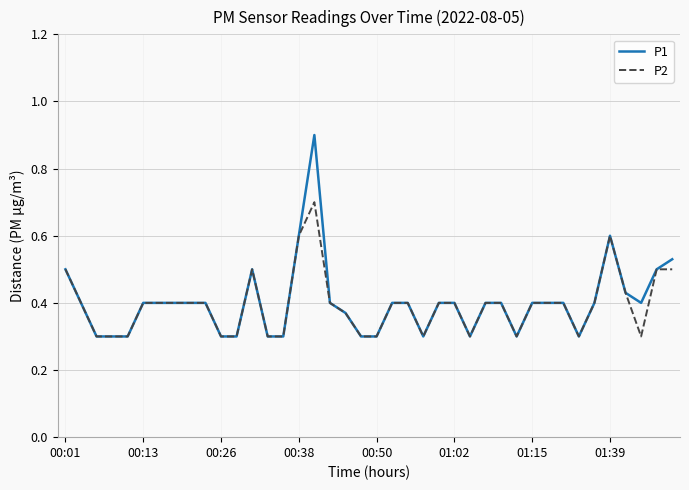

What is the lowest value of the P2 series?

0.3